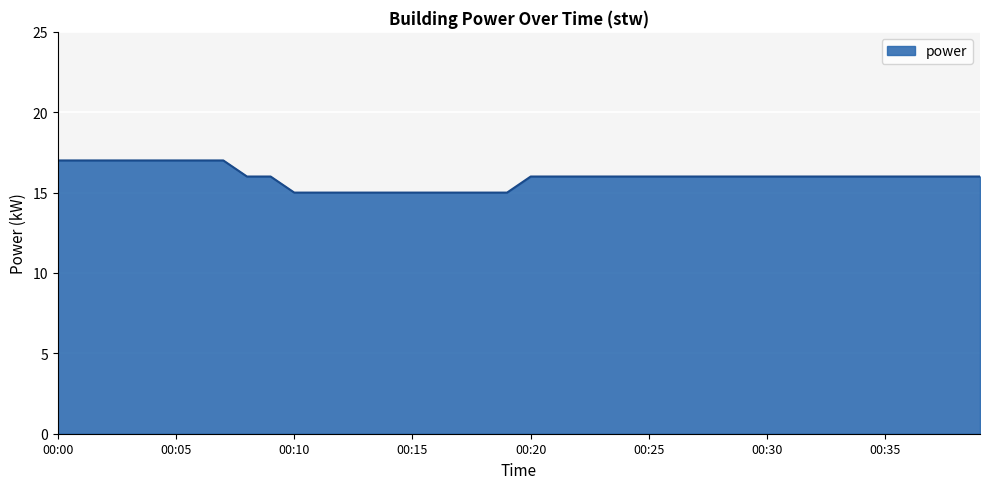

What is the minimum value shown in the chart?

15